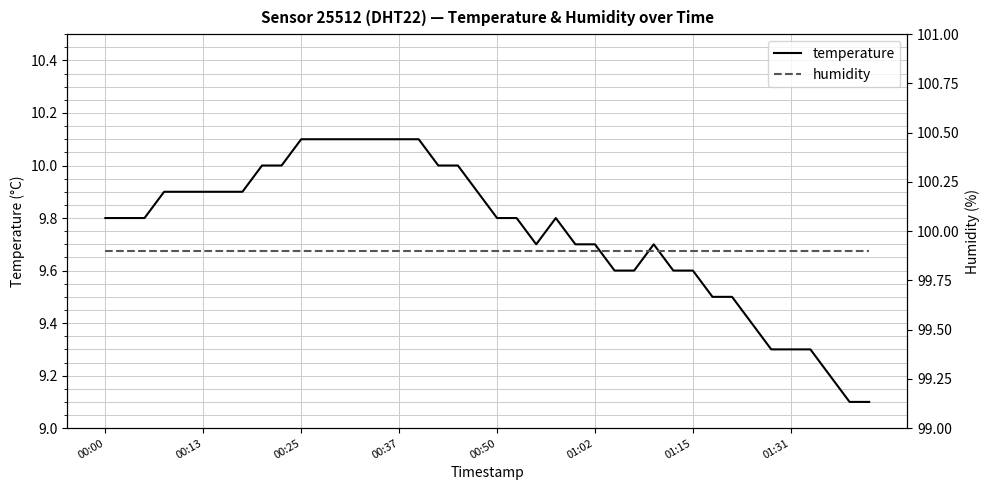

Reading left to right, list all the values displayed in this chart.

temperature: 9.8	9.8	9.8	9.9	9.9	9.9	9.9	9.9	10.0	10.0	10.1	10.1	10.1	10.1	10.1	10.1	10.1	10.0	10.0	9.9	9.8	9.8	9.7	9.8	9.7	9.7	9.6	9.6	9.7	9.6	9.6	9.5	9.5	9.4	9.3	9.3	9.3	9.2	9.1	9.1
humidity: 99.9	99.9	99.9	99.9	99.9	99.9	99.9	99.9	99.9	99.9	99.9	99.9	99.9	99.9	99.9	99.9	99.9	99.9	99.9	99.9	99.9	99.9	99.9	99.9	99.9	99.9	99.9	99.9	99.9	99.9	99.9	99.9	99.9	99.9	99.9	99.9	99.9	99.9	99.9	99.9